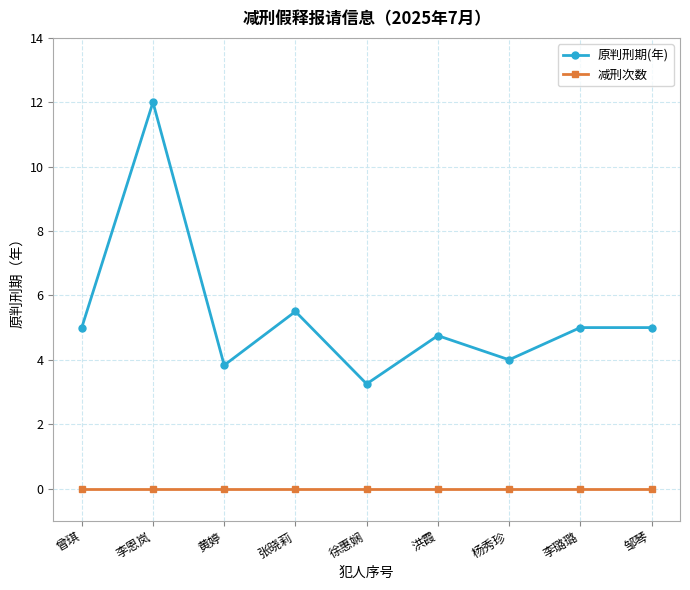

What position from the right is 邹琴?

1